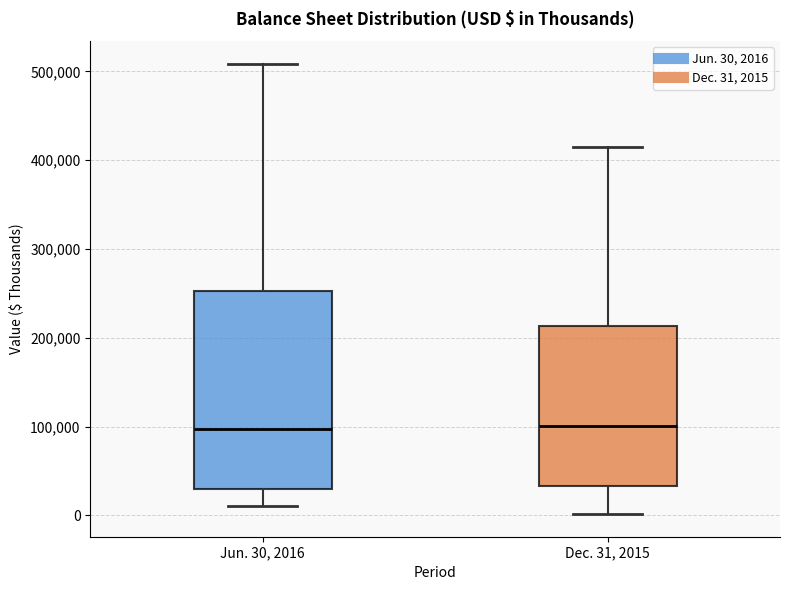

Reading left to right, read every box against the y-axis: the position of its median line, the range the box covers, and the ends of its whiskers. The values are not printed on the chart, so give them approximately, as read against the axis.

Jun. 30, 2016: median 100000, box 30000 to 250000, whiskers 10000 to 510000
Dec. 31, 2015: median 100000, box 30000 to 210000, whiskers 0 to 410000